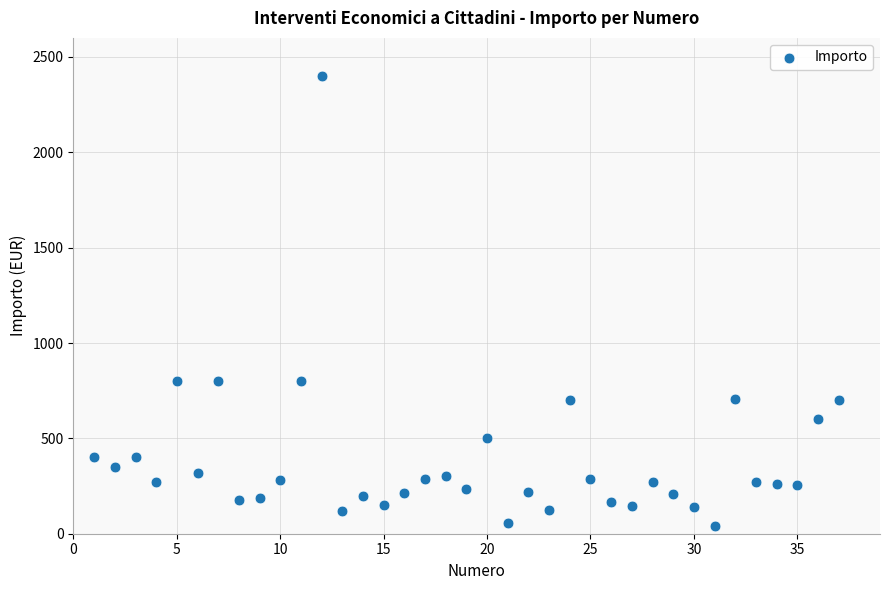

What is the range of Y values (max minus min)?

2362